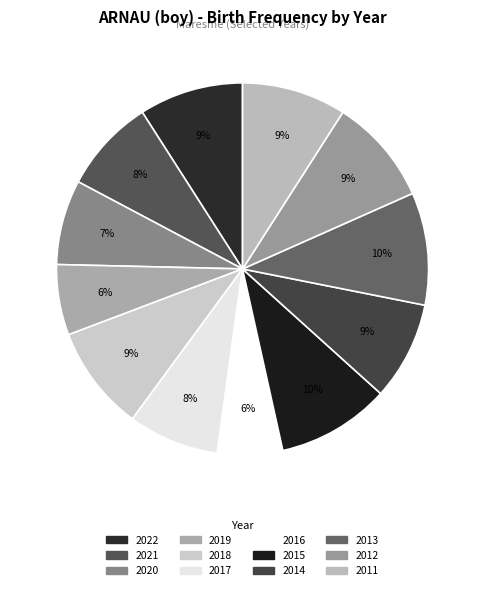

What is the largest slice in the pie chart?

2015